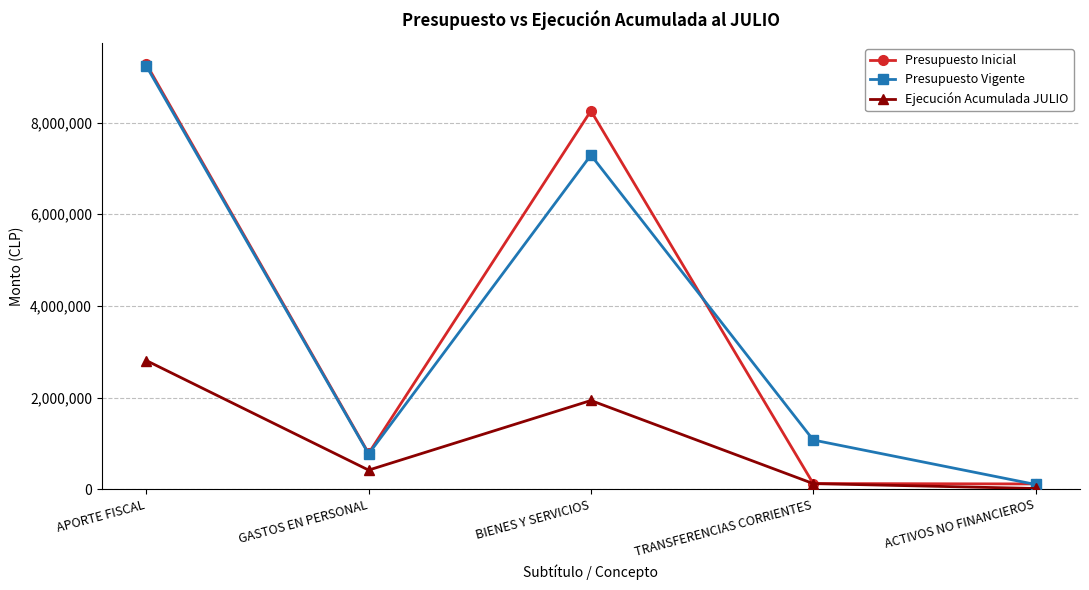

True or false: Presupuesto Vigente has a value of 767775 at GASTOS EN PERSONAL.

True